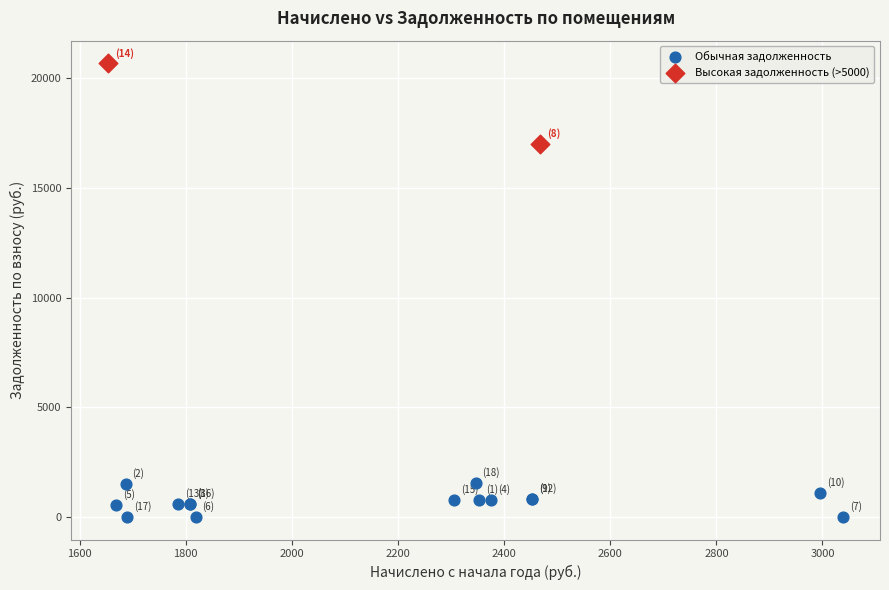

What are all the series names shown in the legend?

Обычная задолженность, Высокая задолженность (>5000)